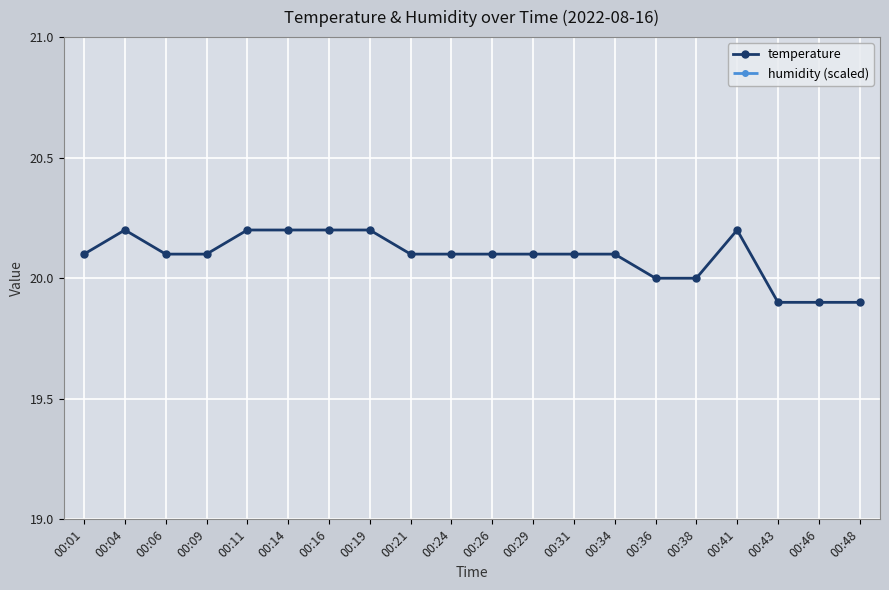

What is the highest value of the temperature series?

20.2